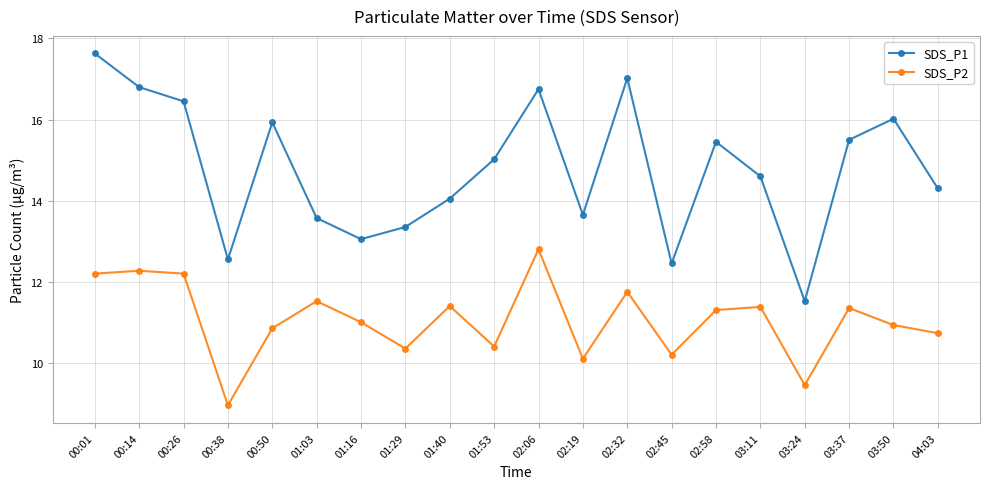

In SDS_P2, how many points are higher than both neighbors (excluding endpoints)?

7